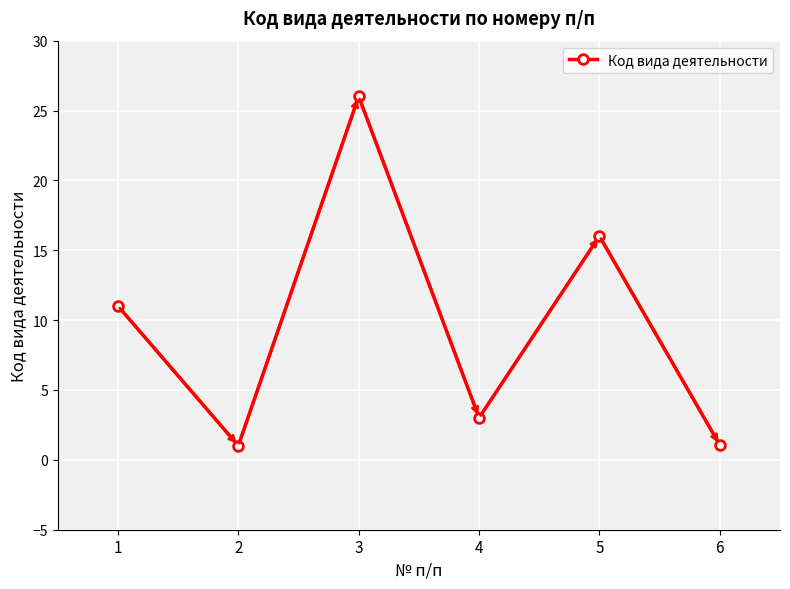

Which category has the highest value across all series?

3